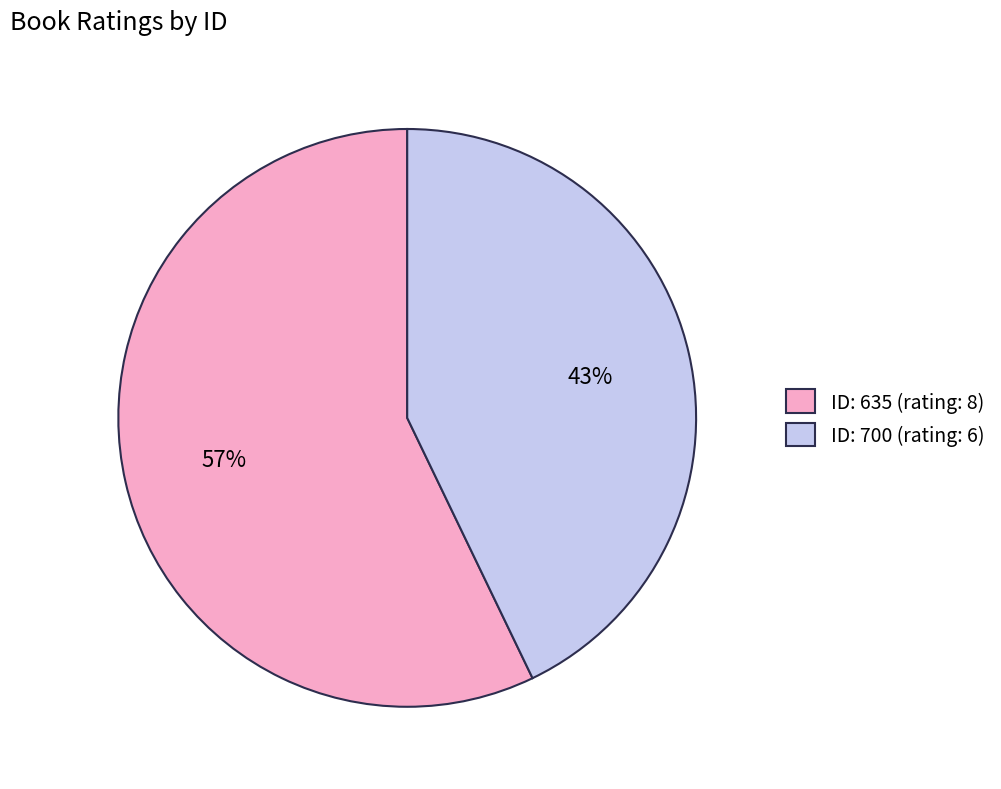

Combined, do ID: 635 (rating: 8) and ID: 700 (rating: 6) account for over 50%?

Yes